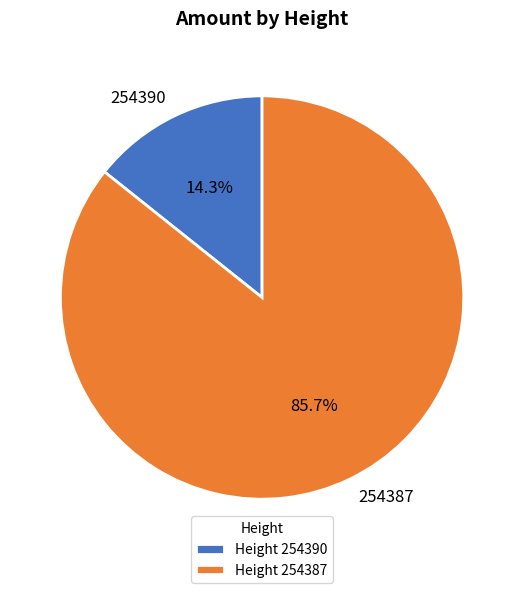

What portion of the pie excludes 254390?

85.7%